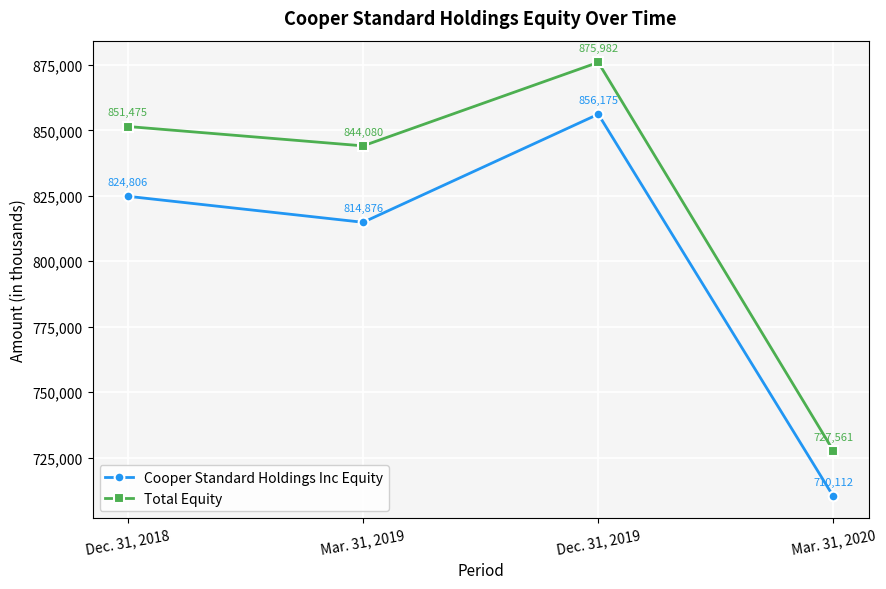

True or false: Cooper Standard Holdings Inc Equity has a value of 1537862 at Dec. 31, 2019.

False